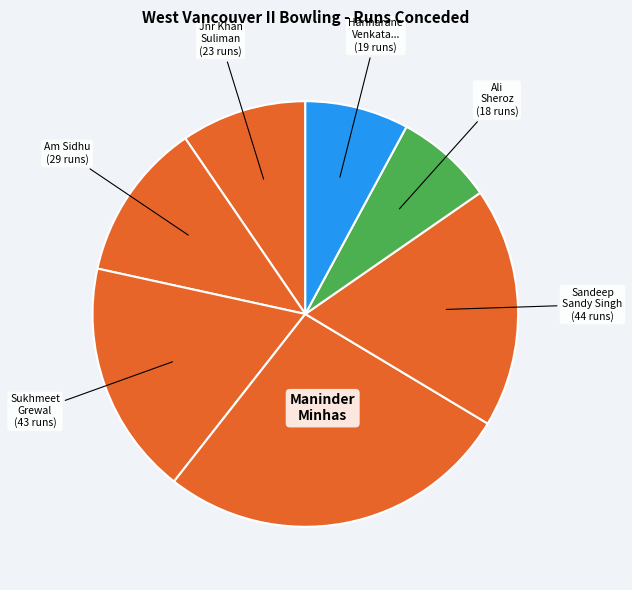

Count the number of slices in the pie.

7